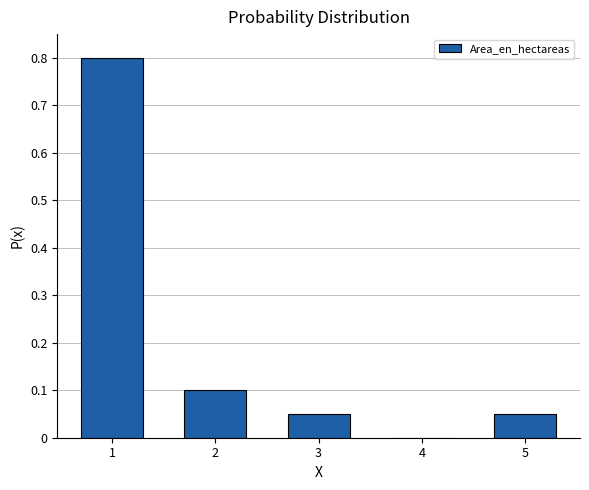

What is the sum of all values?

1.0